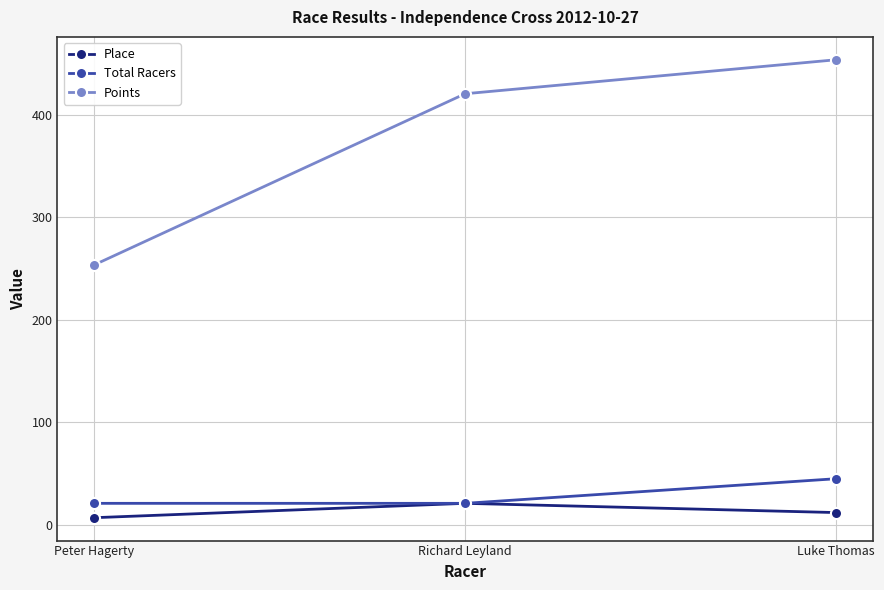

Reading left to right, extract all data points from this chart.

Place: 7.0	21.0	12.0
Total Racers: 21.0	21.0	45.0
Points: 253.8	420.6	453.8